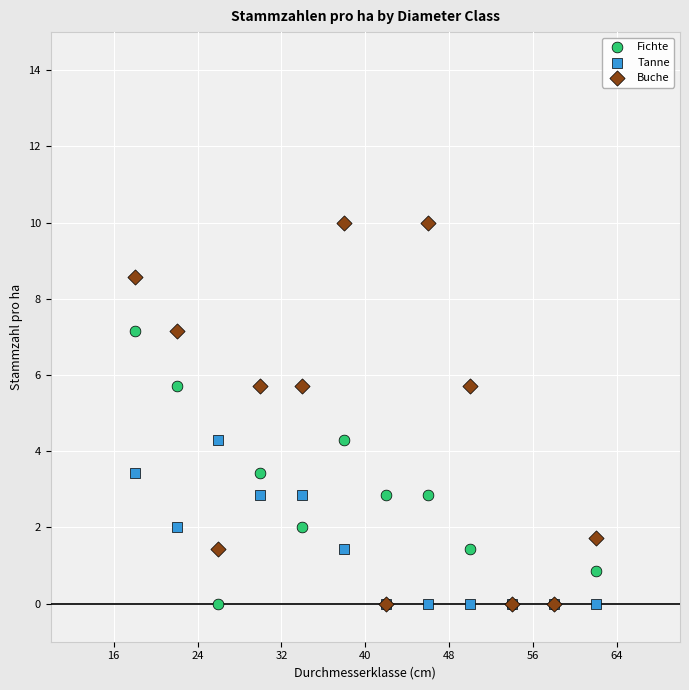

What are all the series names shown in the legend?

Fichte, Tanne, Buche